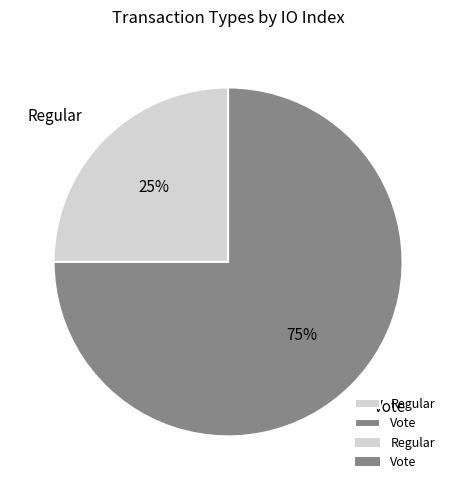

To the nearest percent, what is the combined percentage of Regular and Vote?

100%